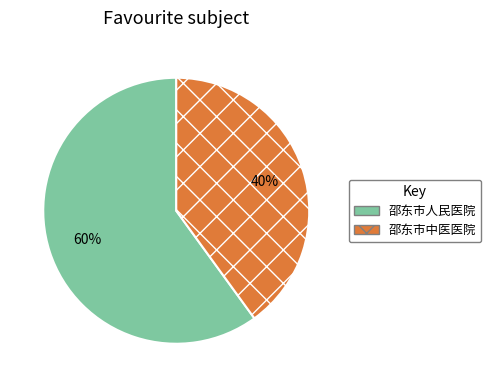

To the nearest percent, what percentage of the pie is 邵东市中医医院?

40%